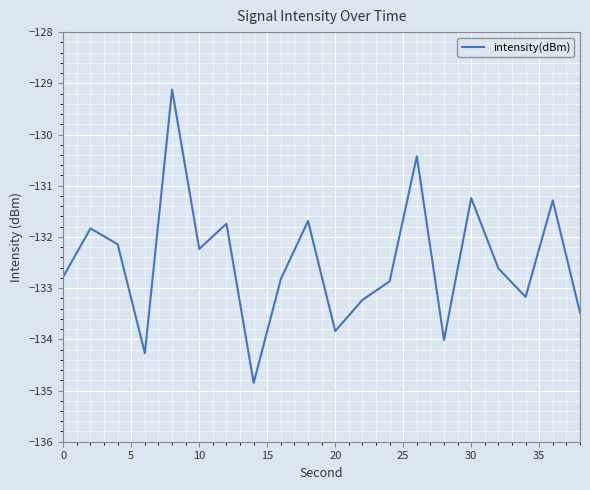

What is the greatest value displayed?

-129.1